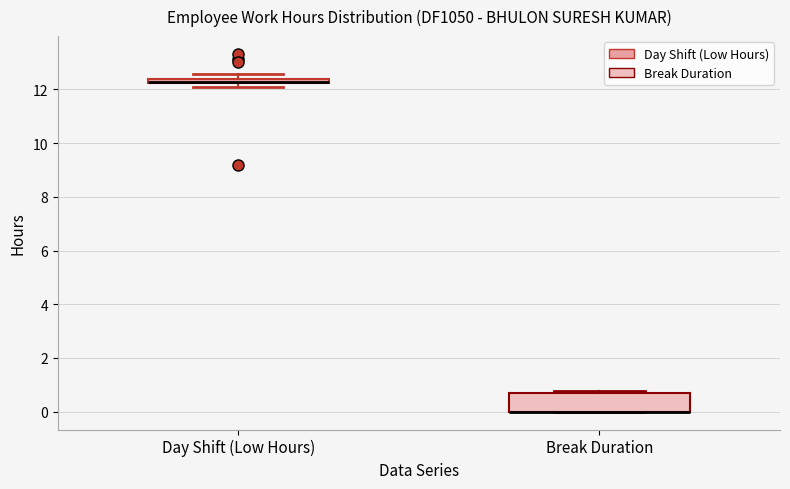

Where is the lower edge of the box for Day Shift (Low Hours) on the y-axis? The values are not printed on the chart, so give them approximately, as read against the axis.

12.2